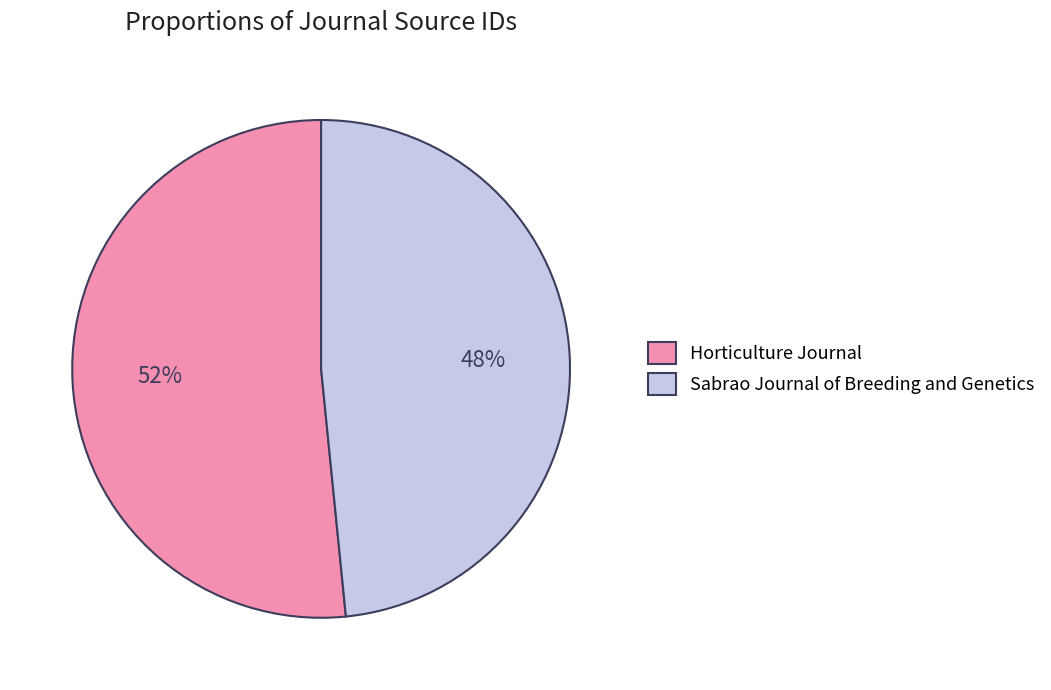

To the nearest percent, what is the average slice percentage?

50%